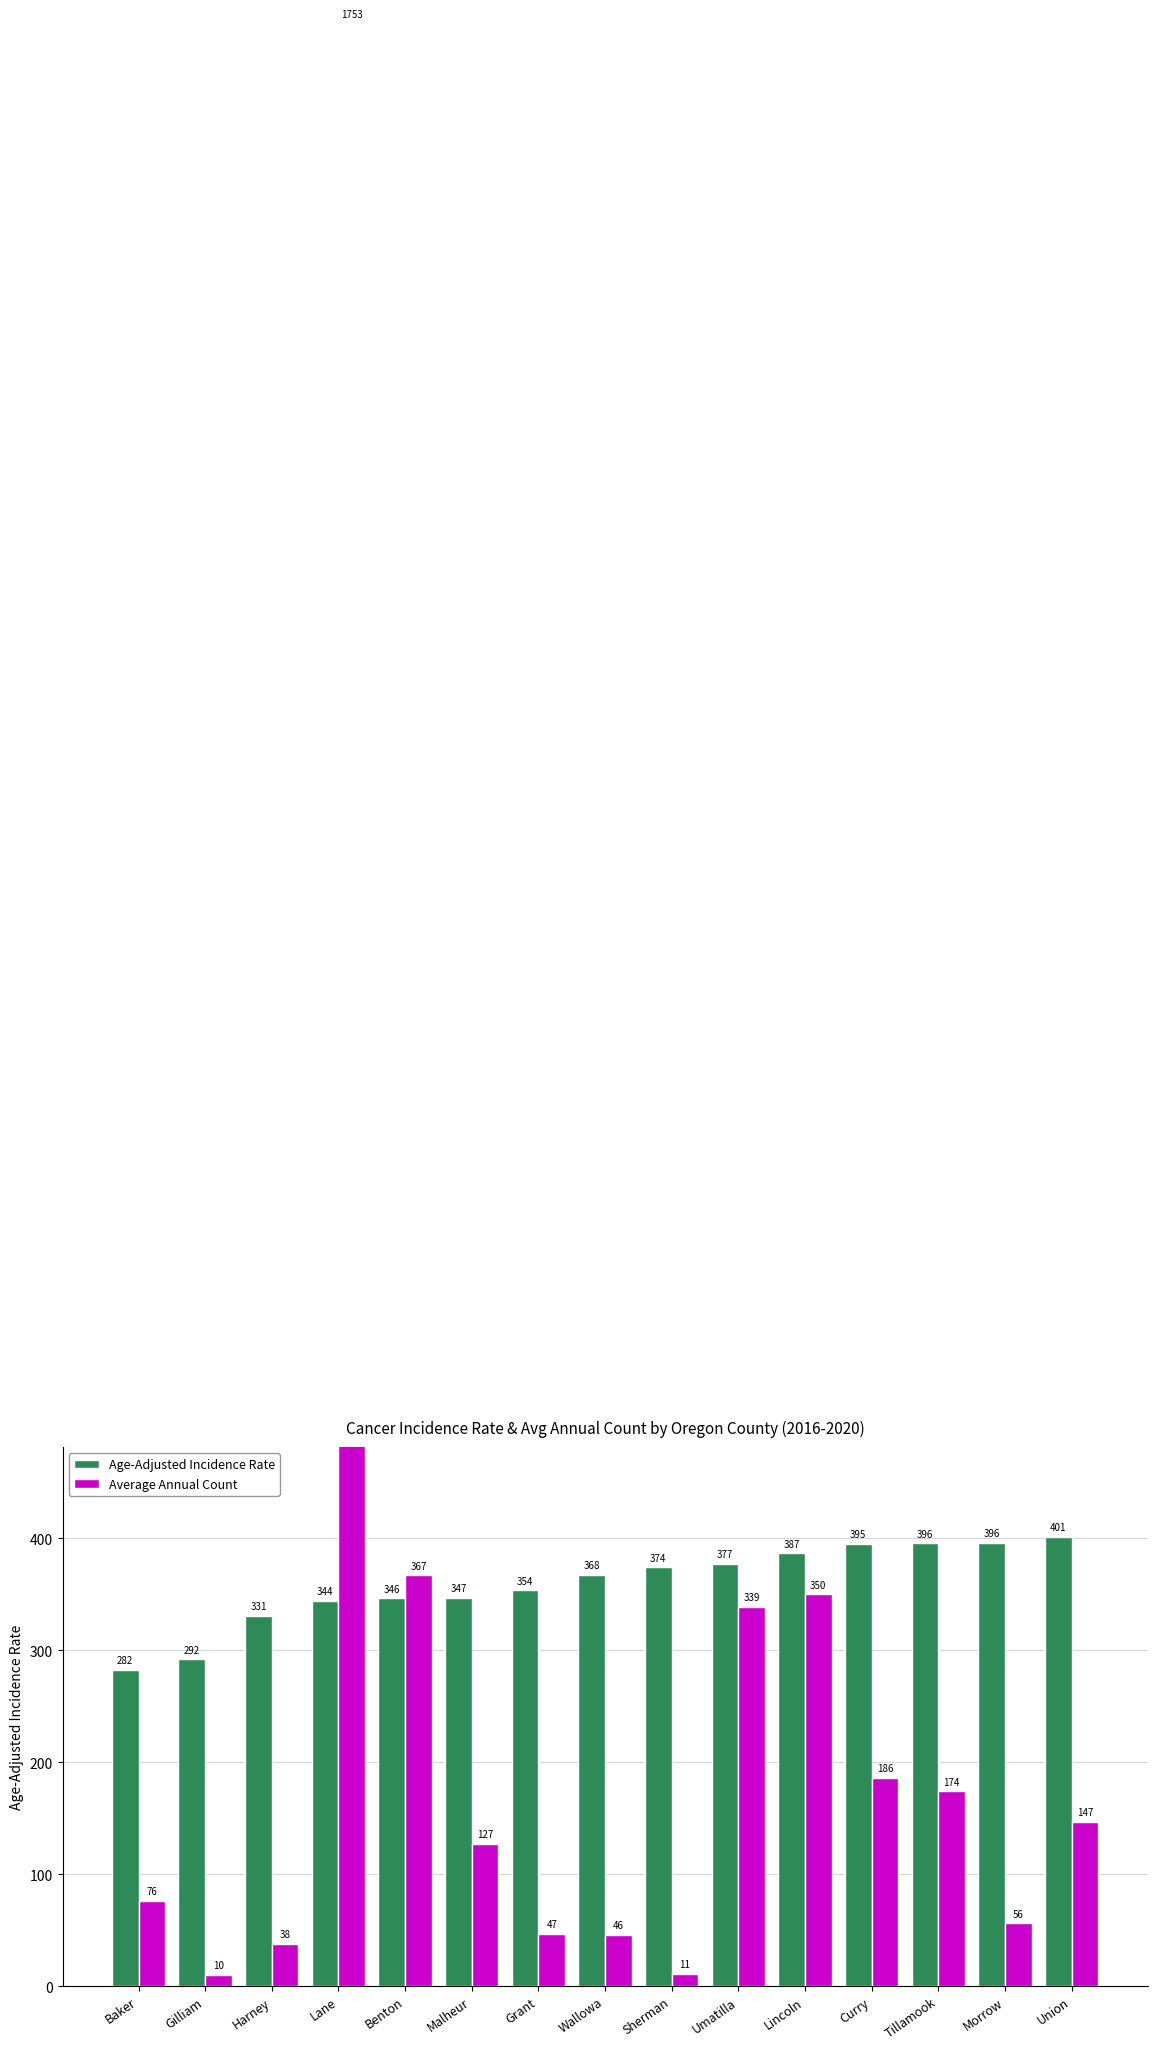

List the labels in order of Average Annual Count value, smallest first.

Gilliam, Sherman, Harney, Wallowa, Grant, Morrow, Baker, Malheur, Union, Tillamook, Curry, Umatilla, Lincoln, Benton, Lane